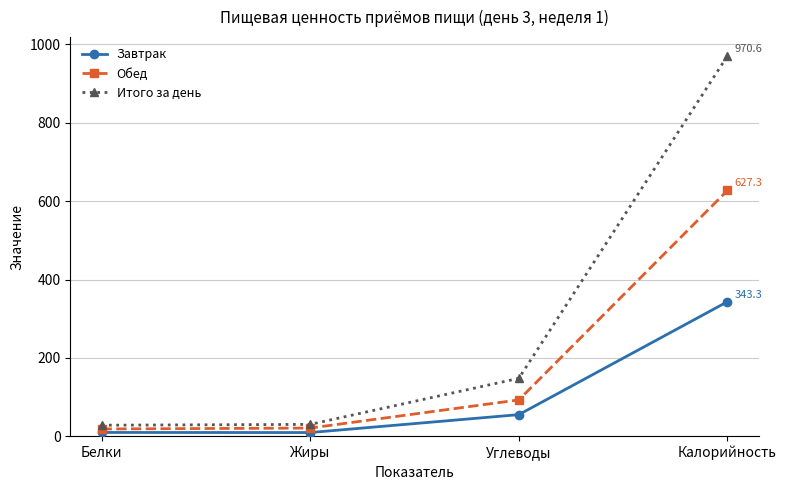

What is the difference between the Обед values at Белки and Жиры?

2.3